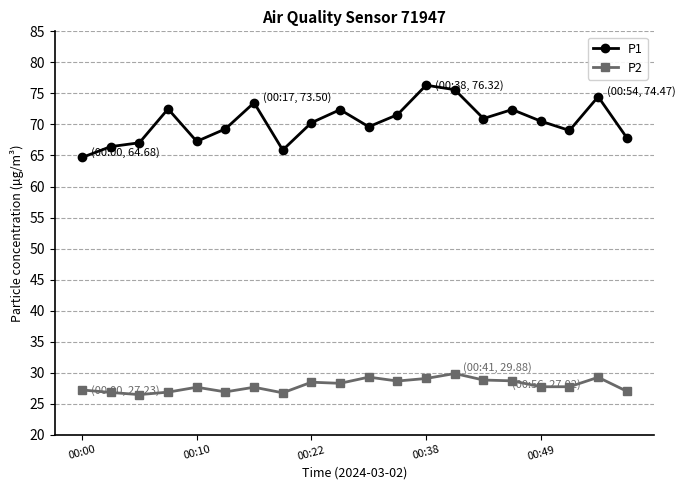

True or false: P1 and P2 cross at least once.

False